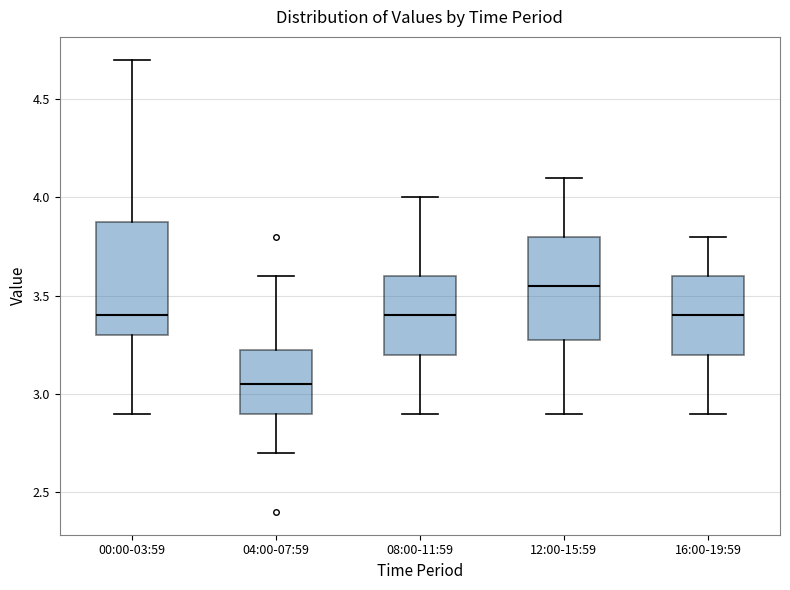

Where does the lower whisker of the box for 16:00-19:59 end on the y-axis? The values are not printed on the chart, so give them approximately, as read against the axis.

2.90